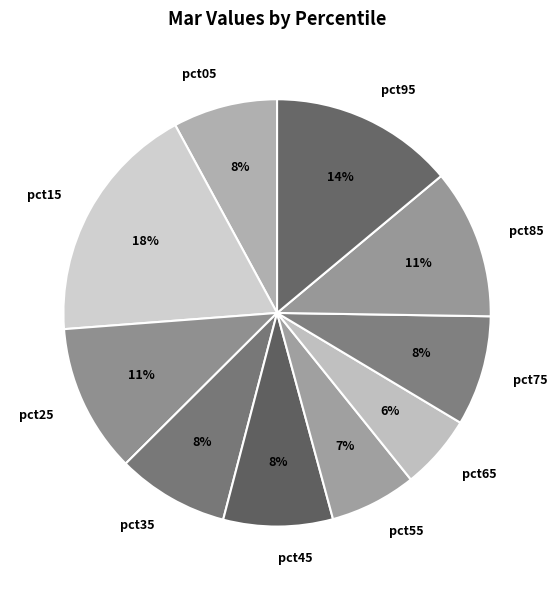

Do pct75 and pct85 together represent more than half of the pie?

No